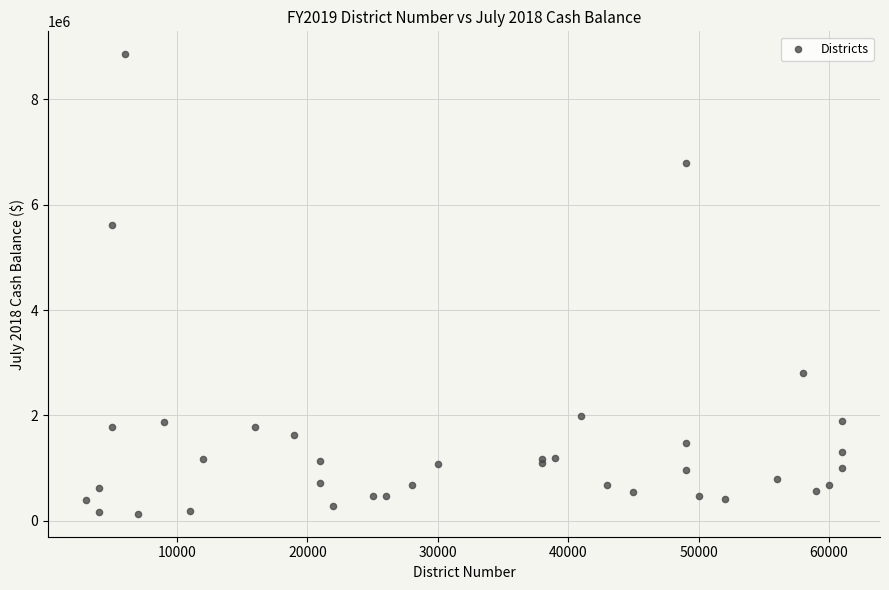

What Y value in the scatter plot is closest to 4495179?

5622988